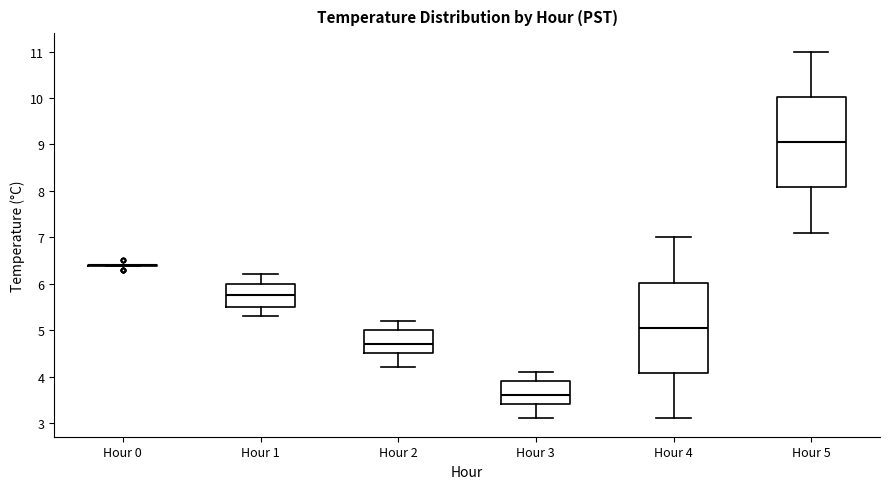

Reading left to right, read every box against the y-axis: the position of its median line, the range the box covers, and the ends of its whiskers. The values are not printed on the chart, so give them approximately, as read against the axis.

Hour 0: box collapsed to a line at 6.4, whiskers 6.4 to 6.4
Hour 1: median 5.8, box 5.5 to 6.0, whiskers 5.3 to 6.2
Hour 2: median 4.7, box 4.5 to 5.0, whiskers 4.2 to 5.2
Hour 3: median 3.6, box 3.4 to 3.9, whiskers 3.1 to 4.1
Hour 4: median 5.1, box 4.1 to 6.0, whiskers 3.1 to 7.0
Hour 5: median 9.1, box 8.1 to 10.0, whiskers 7.1 to 11.0